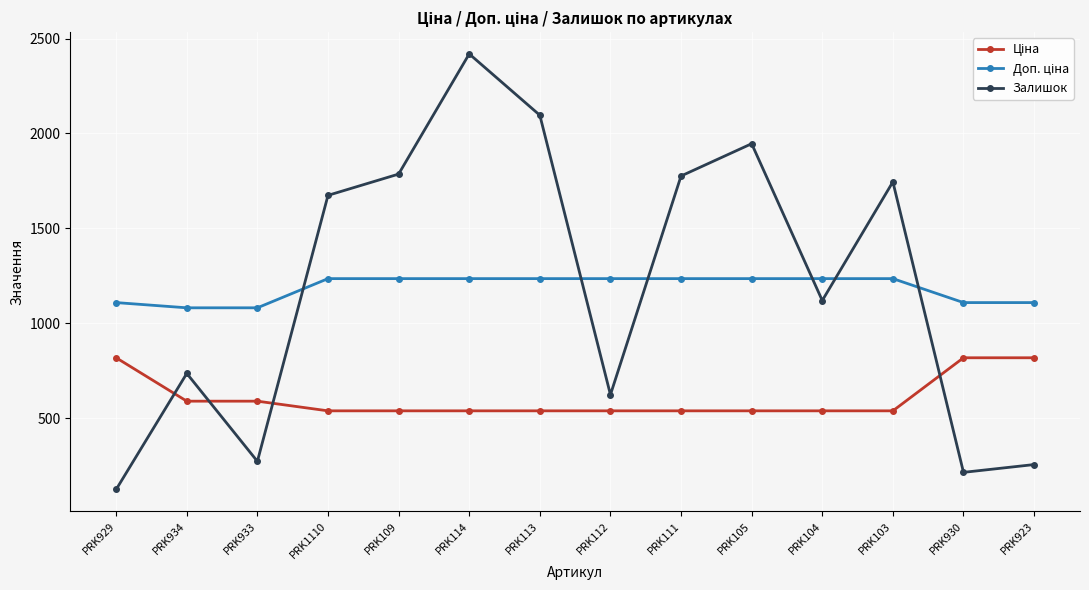

What is the difference between the highest and lowest values at PRK934?

491.7